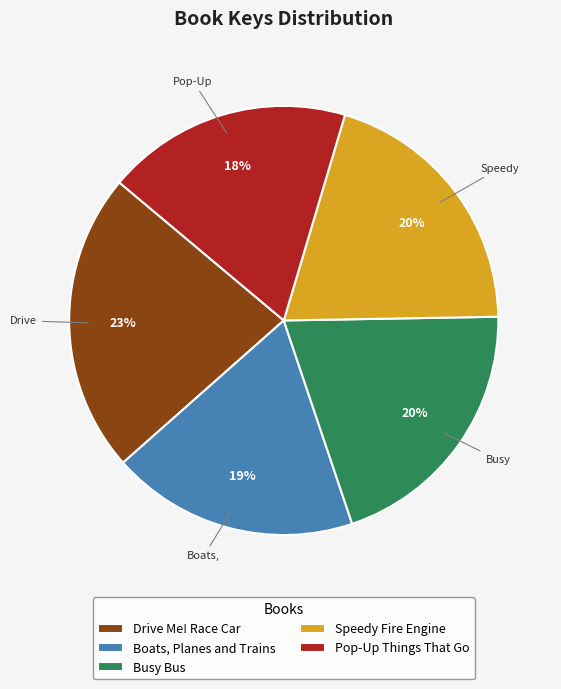

What percentage is the Boats, Planes and Trains slice, to the nearest percent?

19%